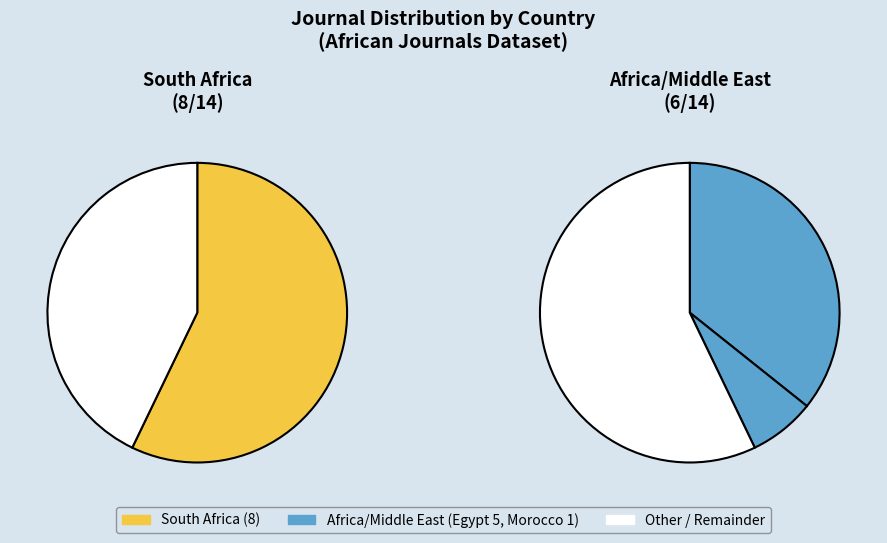

Rank the categories by value from highest to lowest.

South Africa, Egypt, Morocco